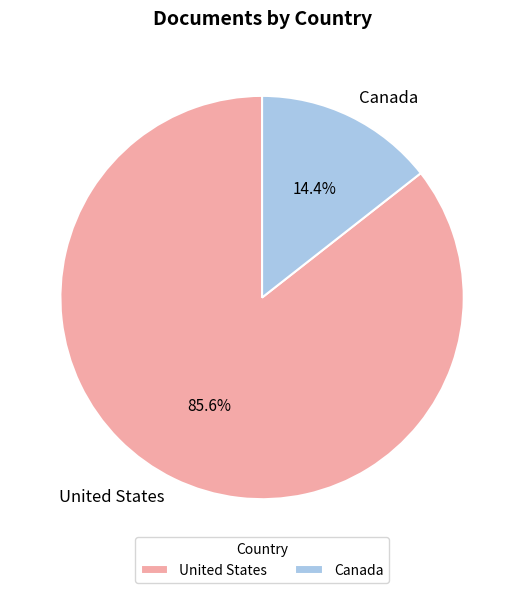

Does United States represent more than half of the total?

Yes